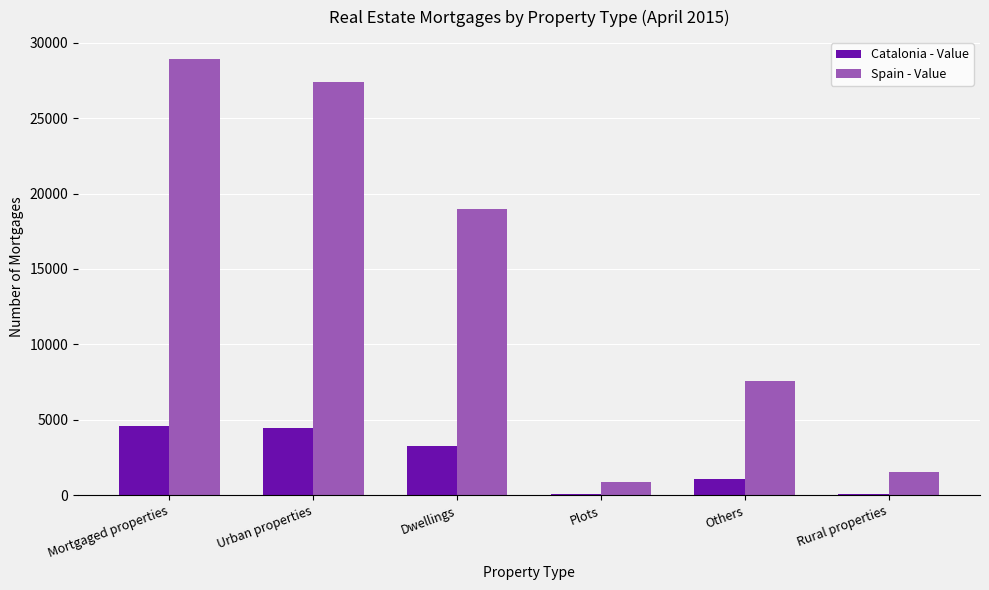

What is the maximum value for Spain - Value?

28921